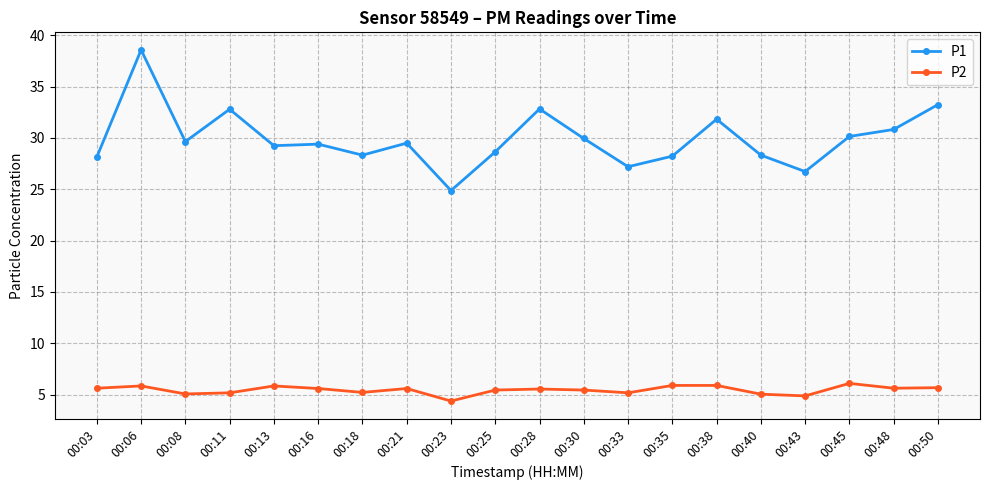

True or false: P1 has more than 1 interior local peaks.

True